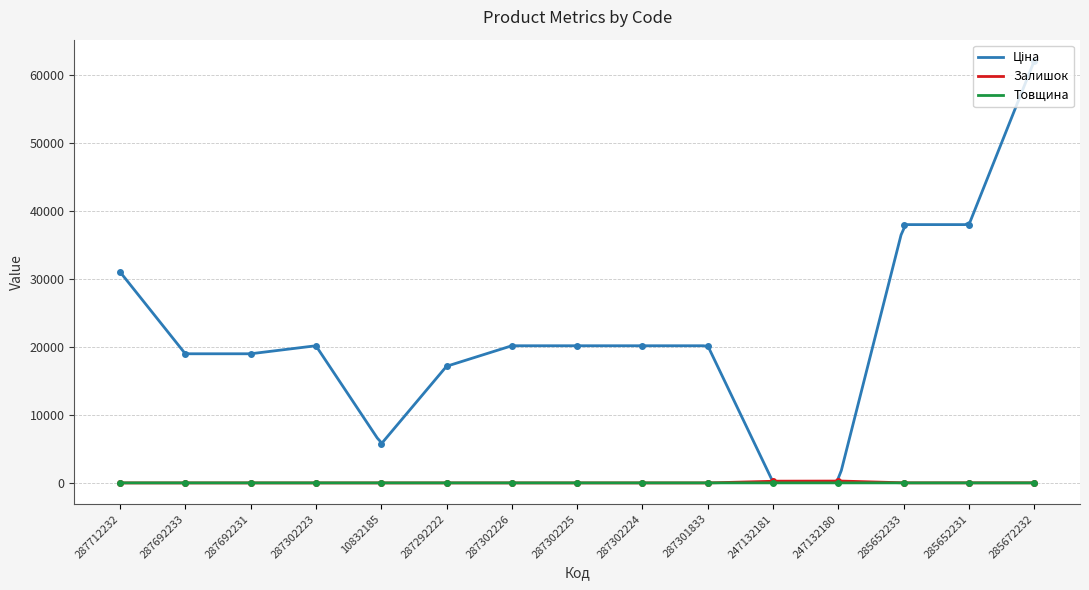

Rank the series by their maximum value, from highest to lowest.

Ціна, Залишок, Товщина